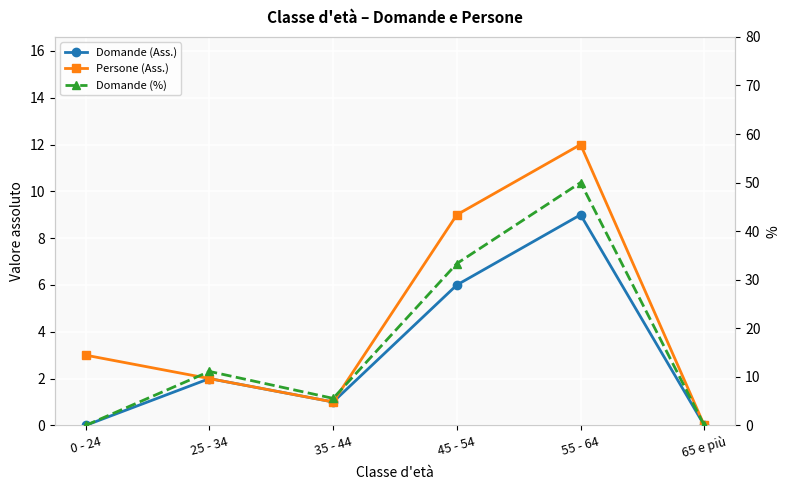

What are all the series names shown in the legend?

Domande (Ass.), Persone (Ass.), Domande (%)